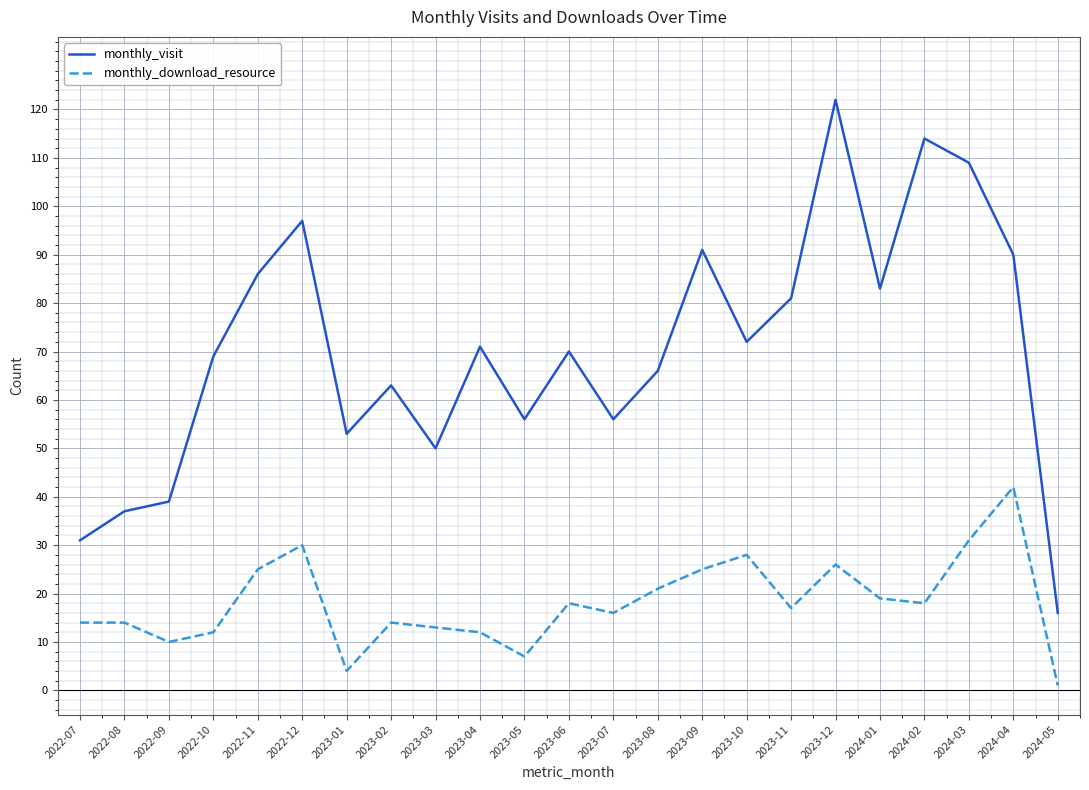

Rank the series at 2024-01 from lowest to highest value.

monthly_download_resource, monthly_visit